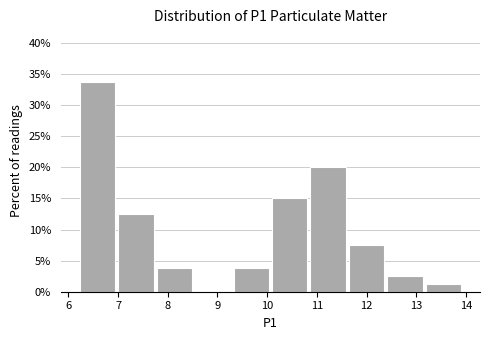

Which range on the x-axis has the tallest bar?

6.2 to 7.0